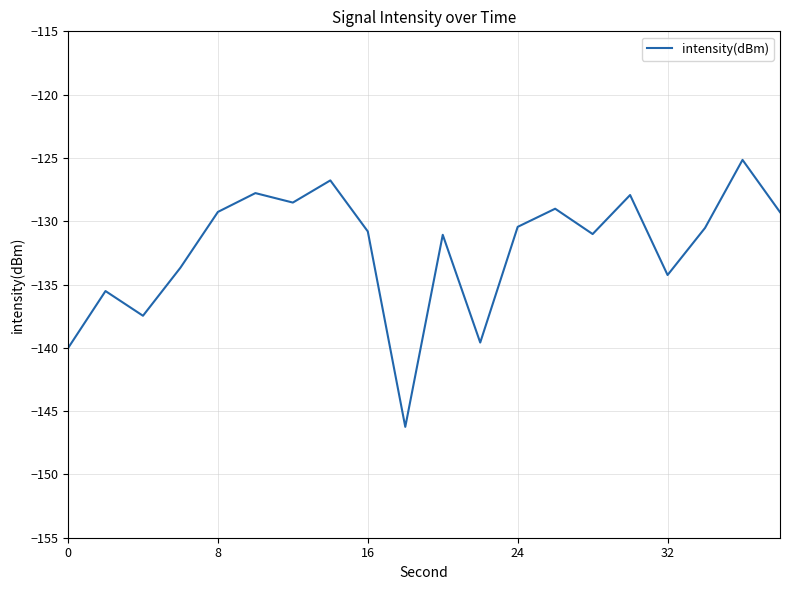

What is the greatest value displayed?

-125.2